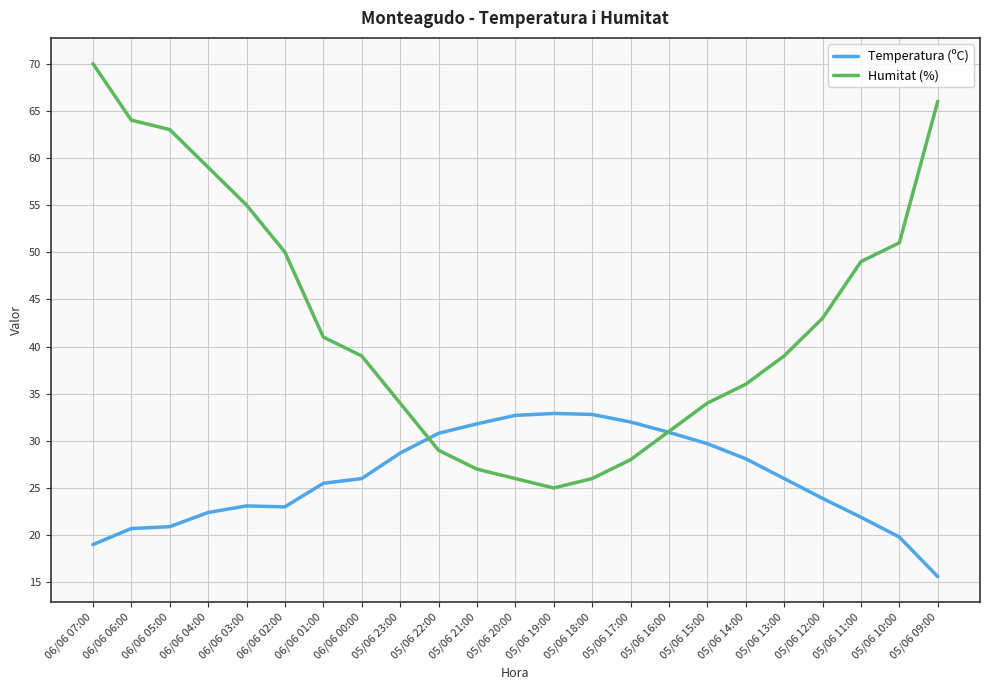

What position from the right is 05/06 17:00?

9